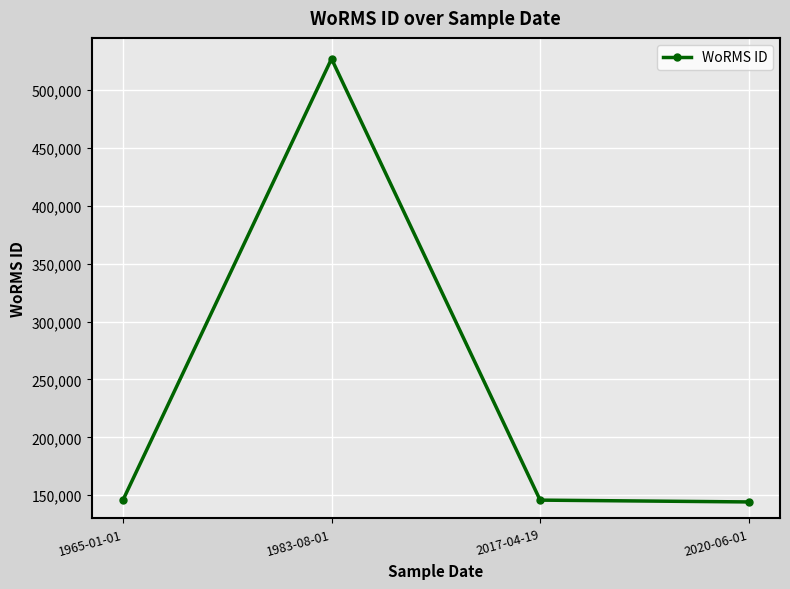

What is the ratio of the value at 2020-06-01 to the value at 2017-04-19?

1.0